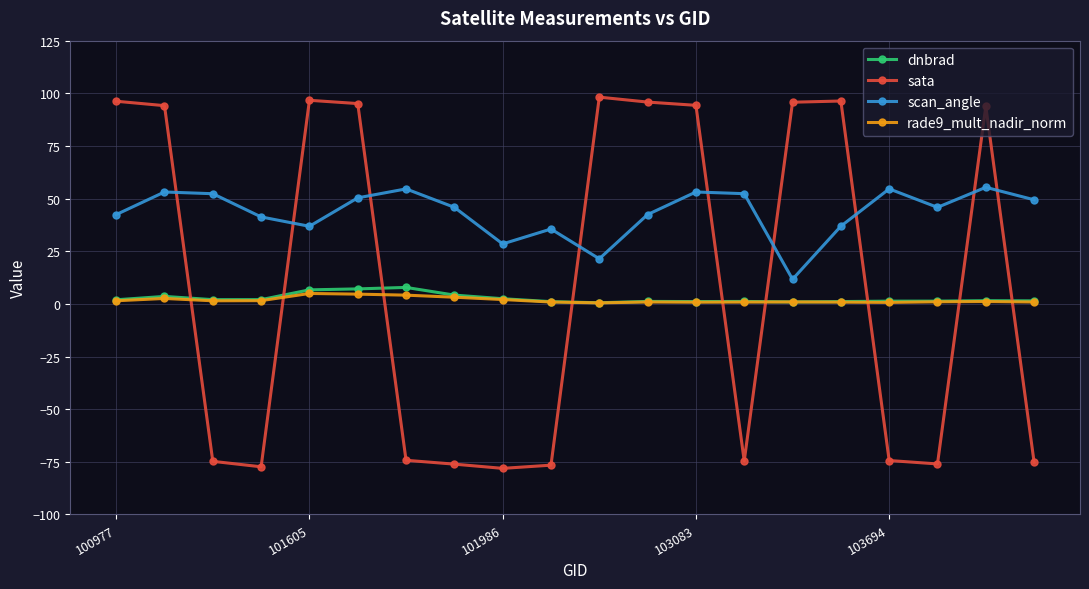

What is the maximum value for scan_angle?

55.4